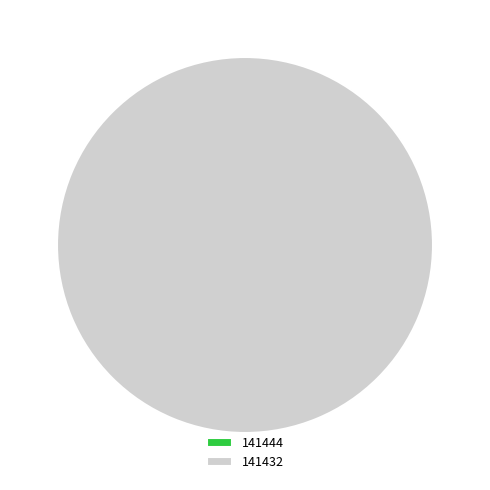

What is the smallest slice in the pie chart?

141444